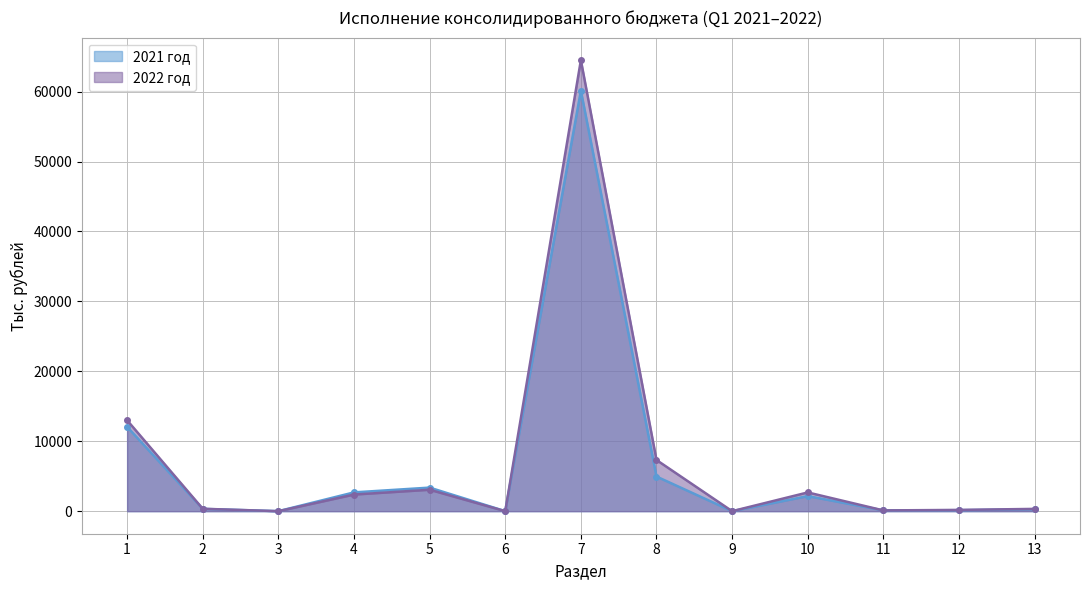

In 2022 год, how many points are lower than both neighbors (excluding endpoints)?

4